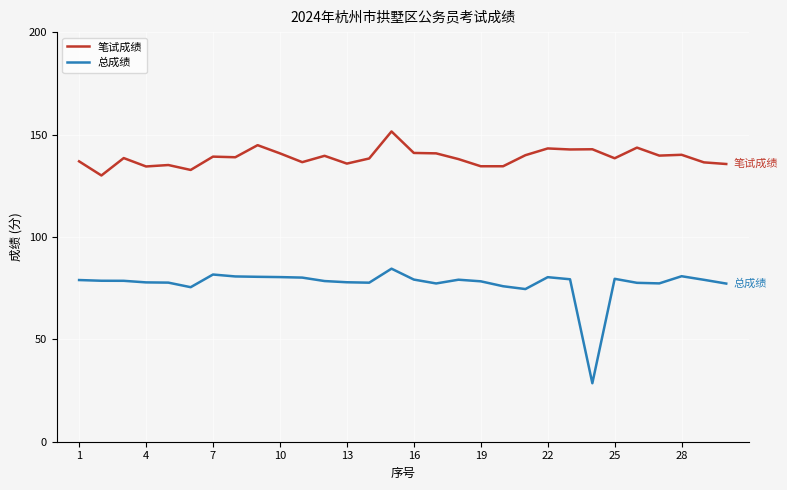

What is the sum of all 笔试成绩 values?

4164.2